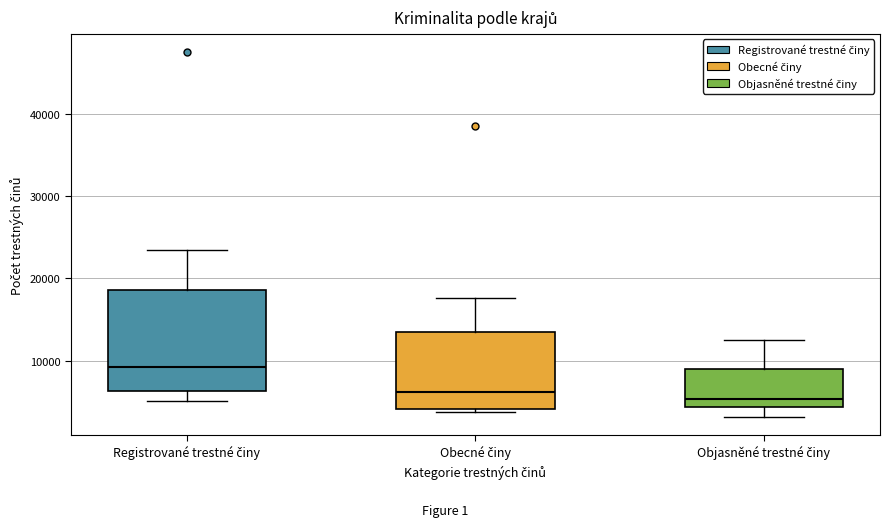

Reading left to right, transcribe this box plot: for each box, give where its median line is, the range the box spans, and where its two whiskers end, as read against the y-axis. The values are not printed on the chart, so give them approximately, as read against the axis.

Registrované trestné činy: median 9000, box 6000 to 19000, whiskers 5000 to 23000
Obecné činy: median 6000, box 4000 to 14000, whiskers 4000 (just below the box's lower edge) to 18000
Objasněné trestné činy: median 5000, box 4000 to 9000, whiskers 3000 to 12000